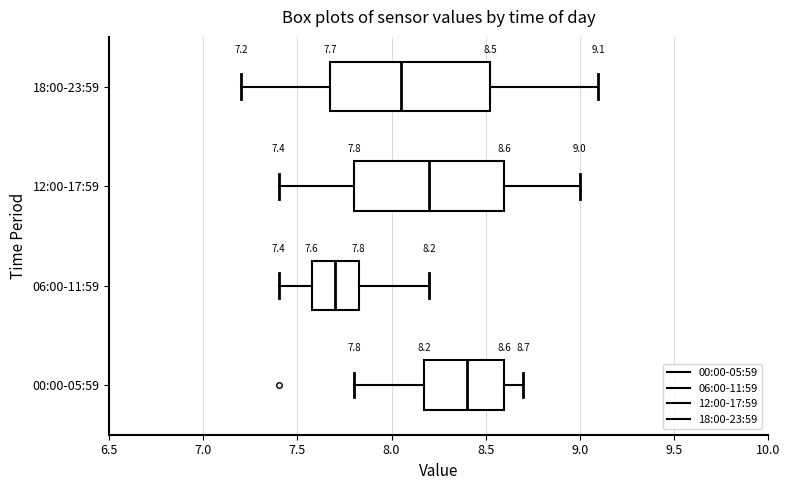

Comparing the boxes themselves (not the whiskers), which one is the widest?

18:00-23:59